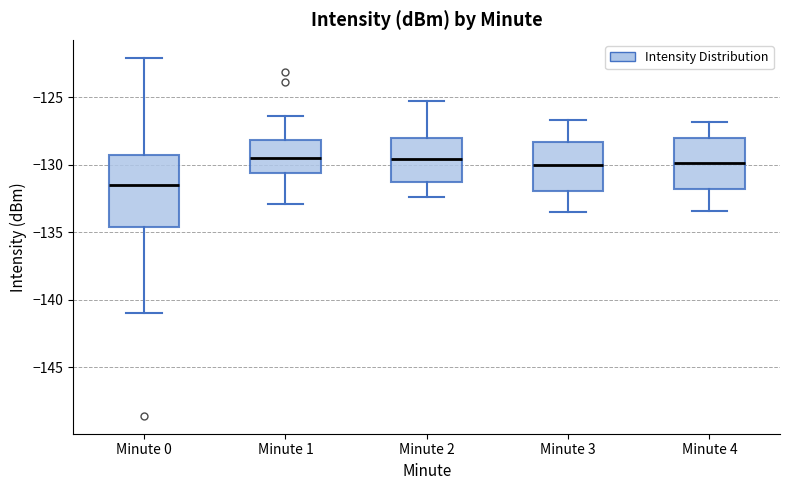

Reading left to right, transcribe this box plot: for each box, give where its median line is, the range the box spans, and where its two whiskers end, as read against the y-axis. The values are not printed on the chart, so give them approximately, as read against the axis.

Minute 0: median -131.5, box -134.5 to -129.0, whiskers -141.0 to -122.0
Minute 1: median -129.5, box -130.5 to -128.0, whiskers -133.0 to -126.5
Minute 2: median -129.5, box -131.5 to -128.0, whiskers -132.5 to -125.5
Minute 3: median -130.0, box -132.0 to -128.5, whiskers -133.5 to -126.5
Minute 4: median -130.0, box -132.0 to -128.0, whiskers -133.5 to -127.0